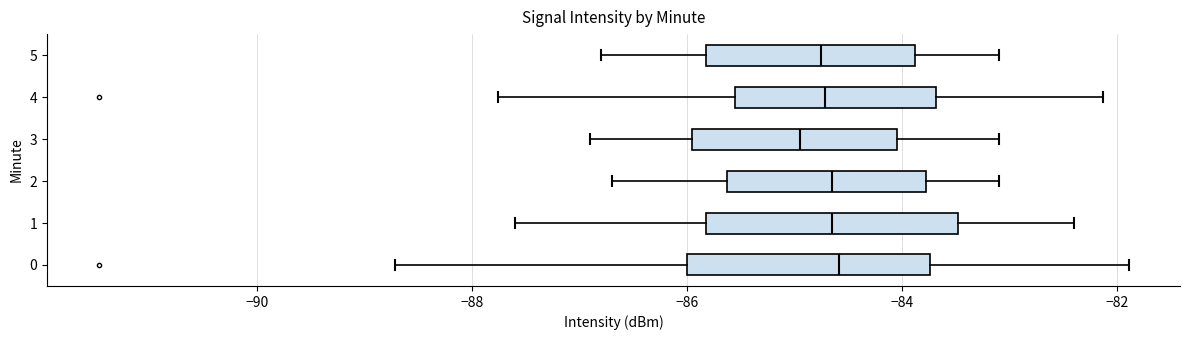

Which box has the furthest to the left median line?

3